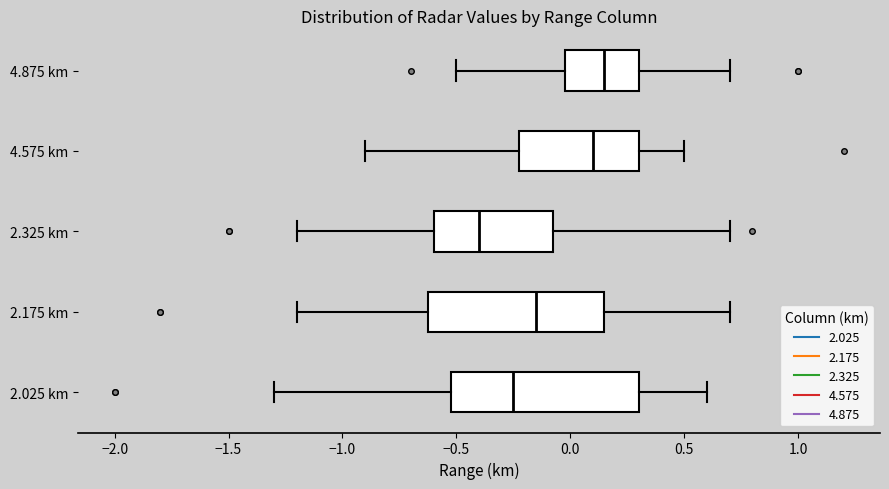

Reading bottom to top, read every box against the x-axis: the position of its median line, the range the box covers, and the ends of its whiskers. The values are not printed on the chart, so give them approximately, as read against the axis.

2.025 km: median -0.25, box -0.50 to 0.30, whiskers -1.30 to 0.60
2.175 km: median -0.15, box -0.60 to 0.15, whiskers -1.20 to 0.70
2.325 km: median -0.40, box -0.60 to -0.05, whiskers -1.20 to 0.70
4.575 km: median 0.10, box -0.20 to 0.30, whiskers -0.90 to 0.50
4.875 km: median 0.15, box 0.00 to 0.30, whiskers -0.50 to 0.70